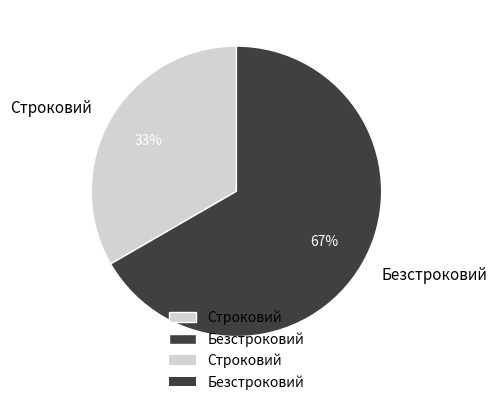

What percentage is the Безстроковий slice, to the nearest percent?

67%